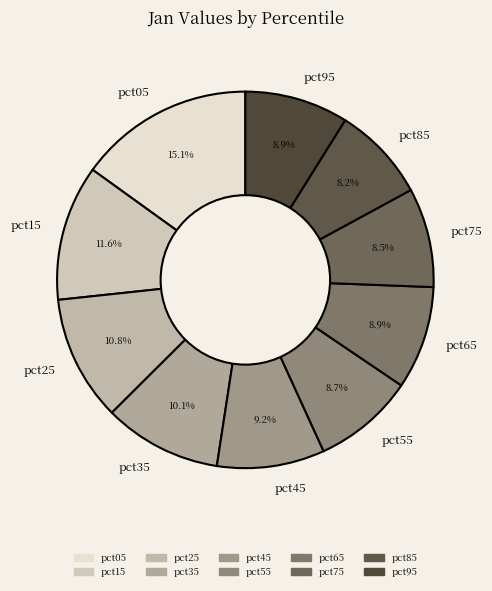

To the nearest percent, what is the average slice percentage?

10%